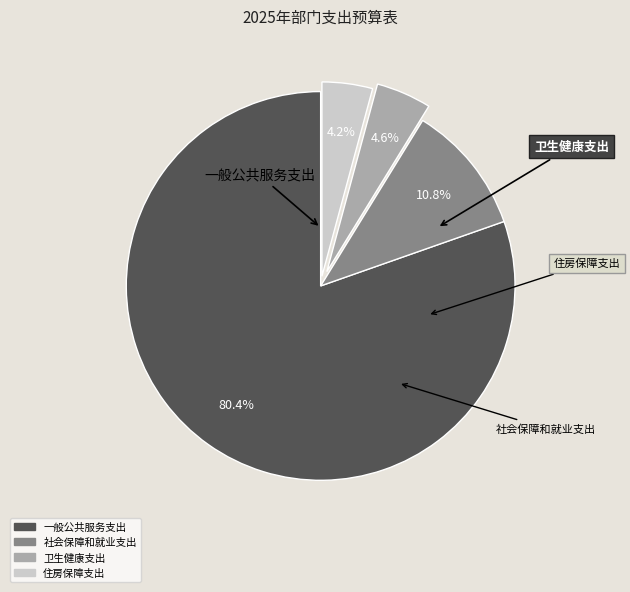

How many segments does this pie chart have?

4